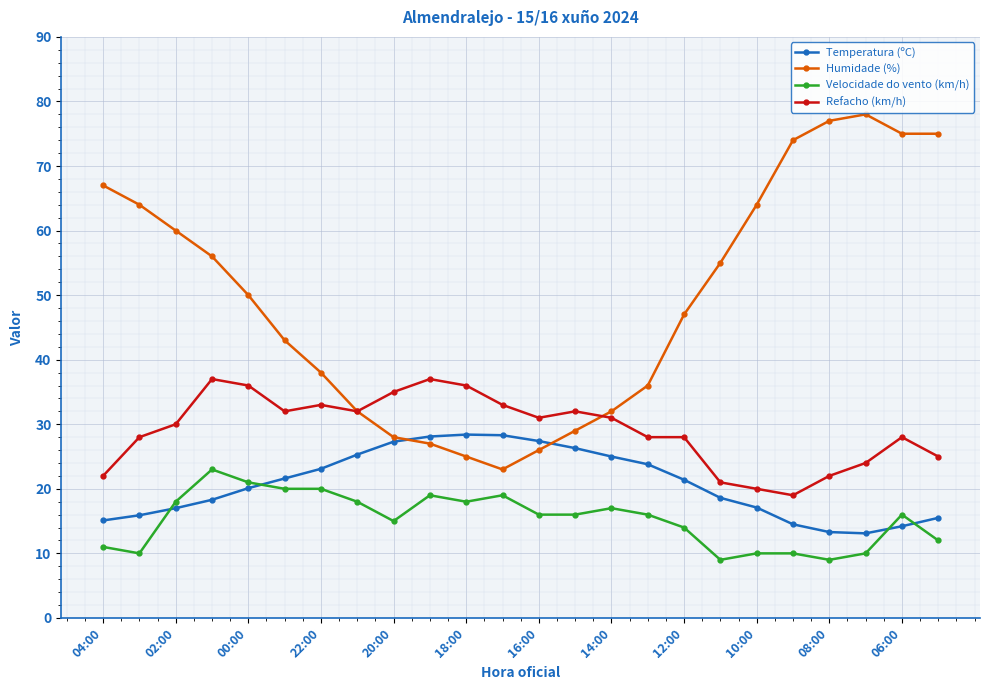

Rank the series by their maximum value, from lowest to highest.

Velocidade do vento (km/h), Temperatura (ºC), Refacho (km/h), Humidade (%)